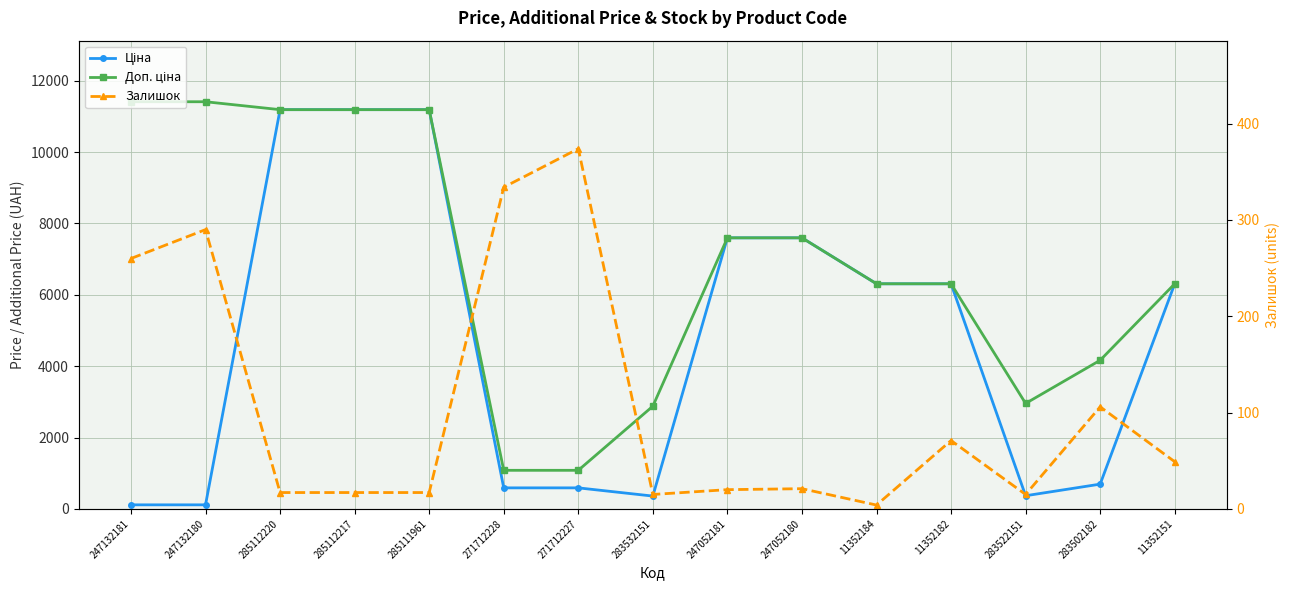

Reading left to right, extract all data points from this chart.

Ціна: 247132181=114.1	247132180=114.1	285112220=11188.2	285112217=11188.2	285111961=11188.2	271712228=589.9	271712227=589.9	283532151=359.9	247052181=7596.5	247052180=7596.5	11352184=6308.8	11352182=6308.8	283522151=369.5	283502182=694.3	11352151=6308.8
Доп. ціна: 247132181=11410.0	247132180=11410.0	285112220=11188.2	285112217=11188.2	285111961=11188.2	271712228=1081.7	271712227=1081.7	283532151=2878.8	247052181=7596.5	247052180=7596.5	11352184=6308.8	11352182=6308.8	283522151=2955.8	283502182=4165.6	11352151=6308.8
Залишок: 247132181=260.0	247132180=290.0	285112220=17.0	285112217=17.0	285111961=17.0	271712228=334.0	271712227=374.0	283532151=15.0	247052181=20.0	247052180=21.0	11352184=4.0	11352182=71.0	283522151=15.0	283502182=106.0	11352151=49.0